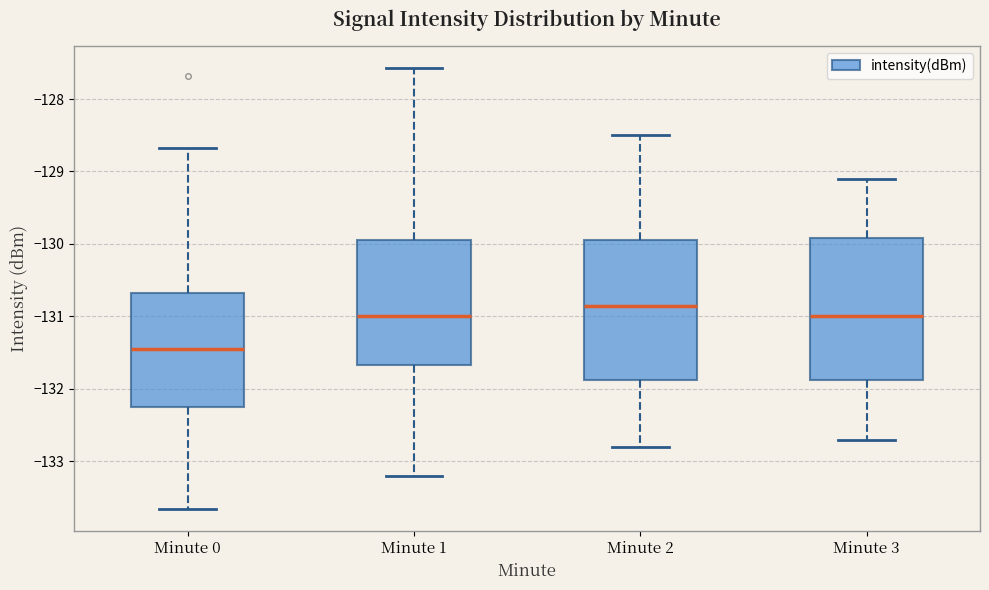

Where is the lower edge of the box for Minute 3 on the y-axis? The values are not printed on the chart, so give them approximately, as read against the axis.

-131.9